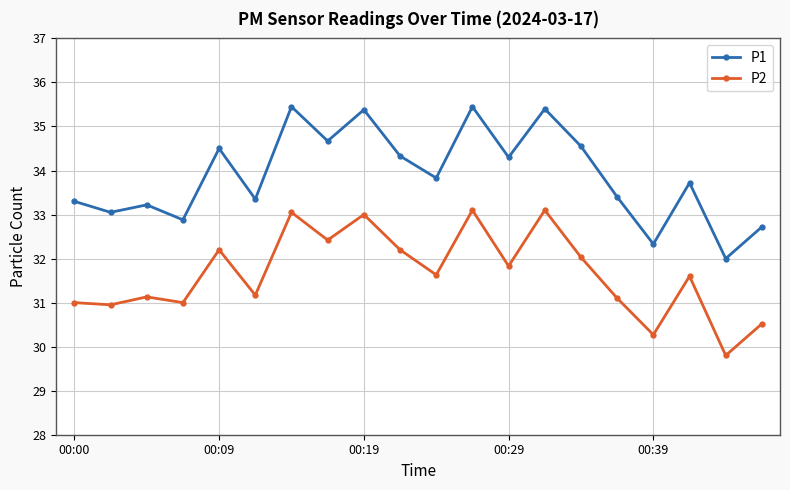

What is the sum of all P1 values?

677.8